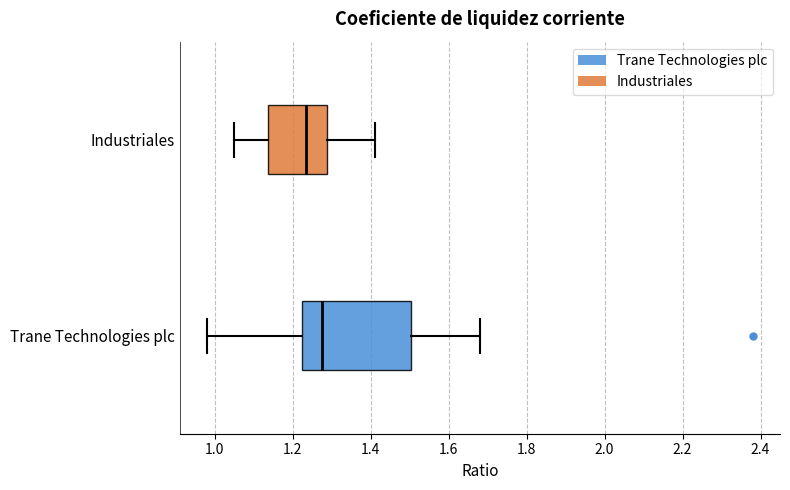

Reading bottom to top, read every box against the x-axis: the position of its median line, the range the box covers, and the ends of its whiskers. The values are not printed on the chart, so give them approximately, as read against the axis.

Trane Technologies plc: median 1.28, box 1.22 to 1.50, whiskers 0.98 to 1.68
Industriales: median 1.24, box 1.14 to 1.28, whiskers 1.06 to 1.42